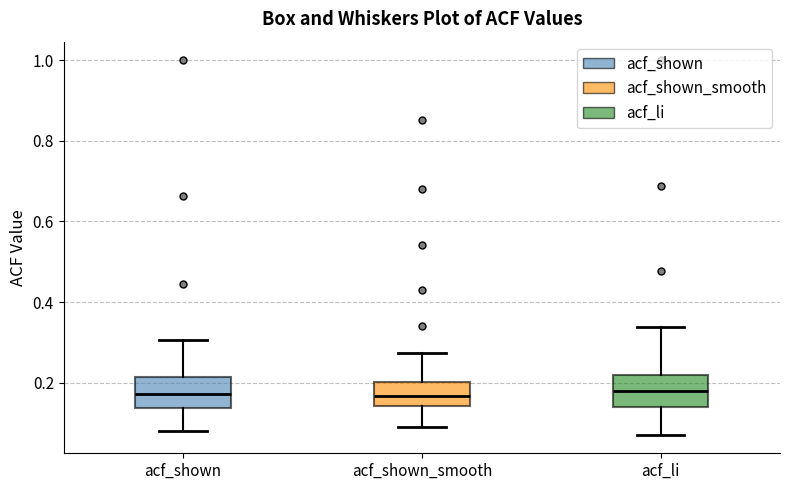

Where is the upper edge of the box for acf_li on the y-axis? The values are not printed on the chart, so give them approximately, as read against the axis.

0.22